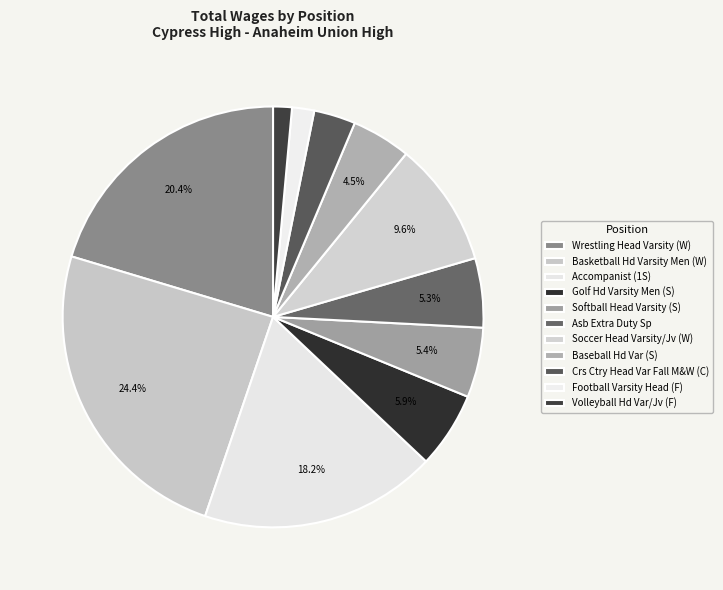

How many slices are in this pie chart?

11